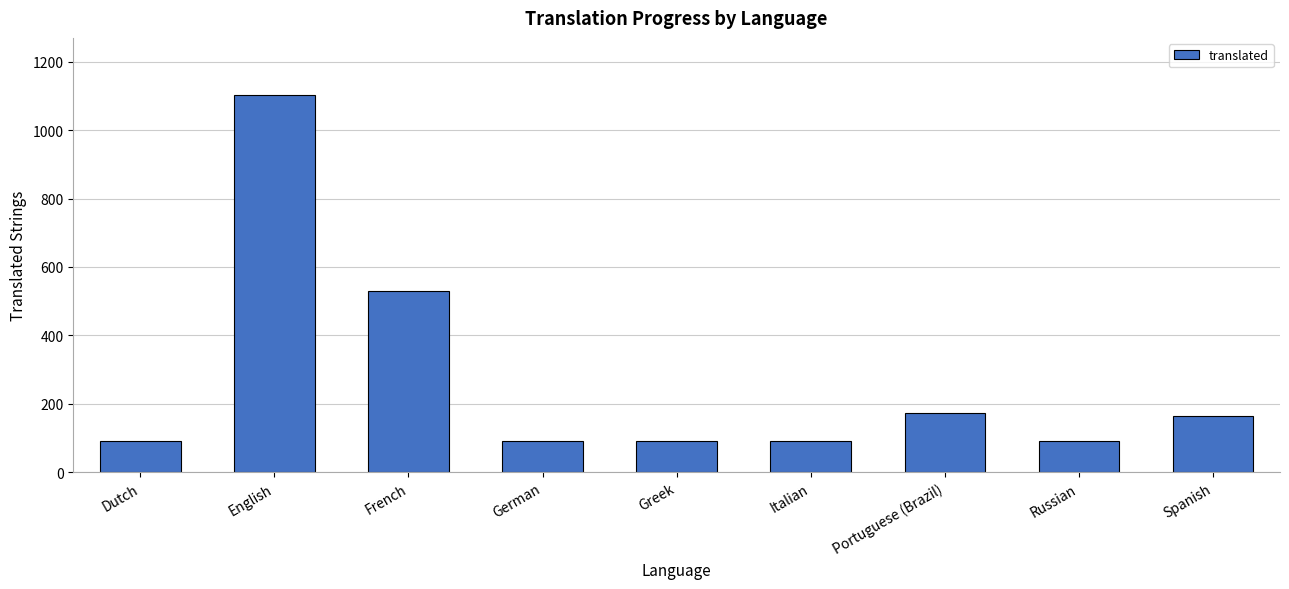

What is the value of the 8th bar from the left?

91